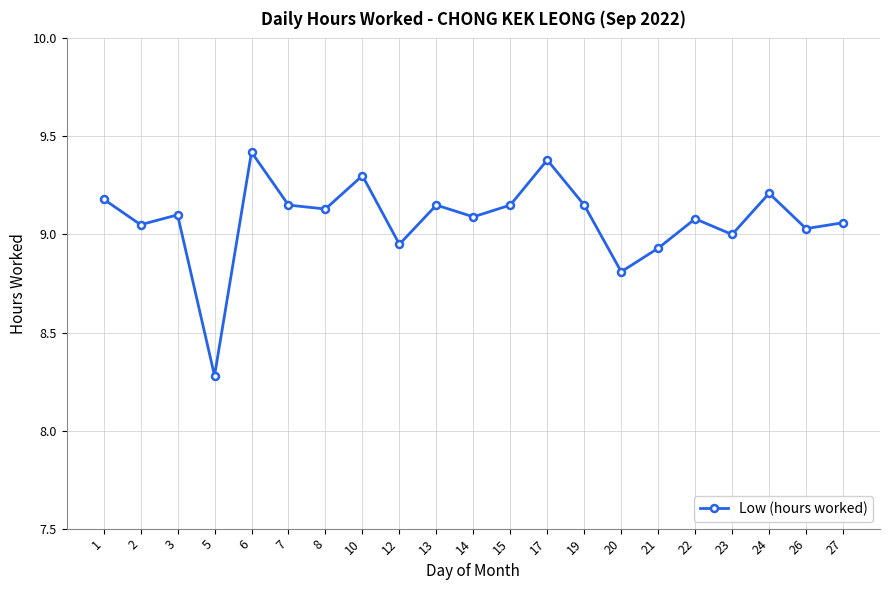

True or false: the data shows 2.2 at 27.

False